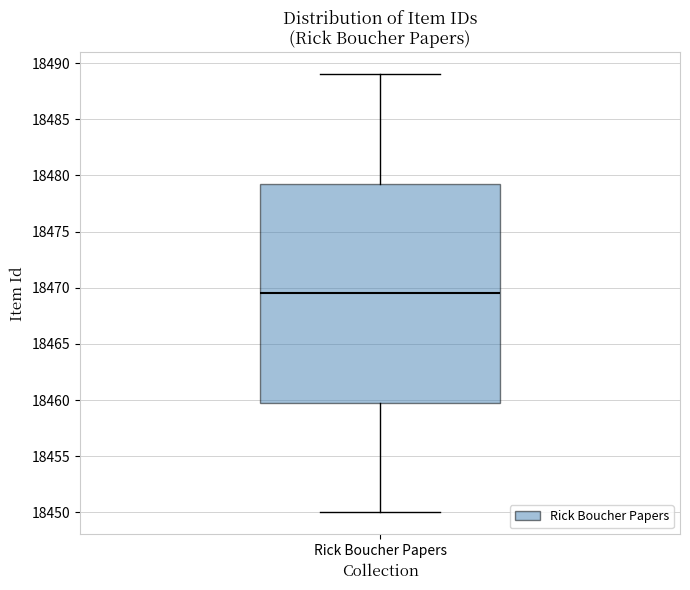

Where is the lower edge of the box for Rick Boucher Papers on the y-axis? The values are not printed on the chart, so give them approximately, as read against the axis.

18460.0